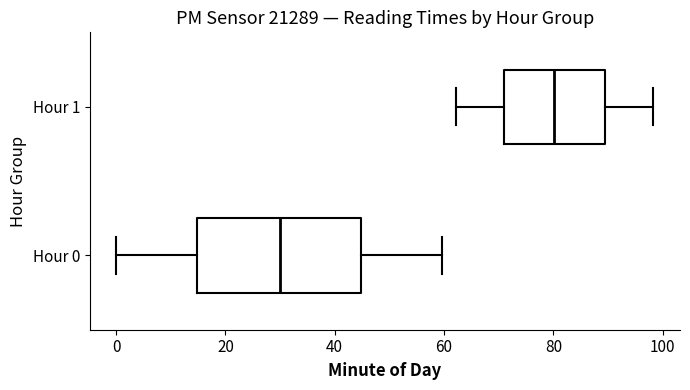

Comparing the boxes themselves (not the whiskers), which one is the widest?

Hour 0